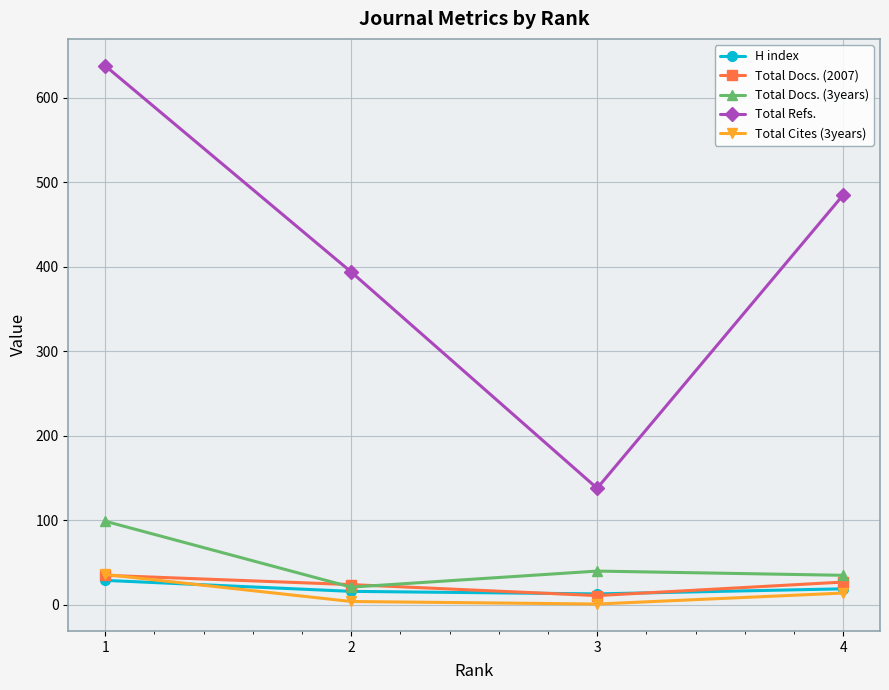

What is the average value of the H index series?

19